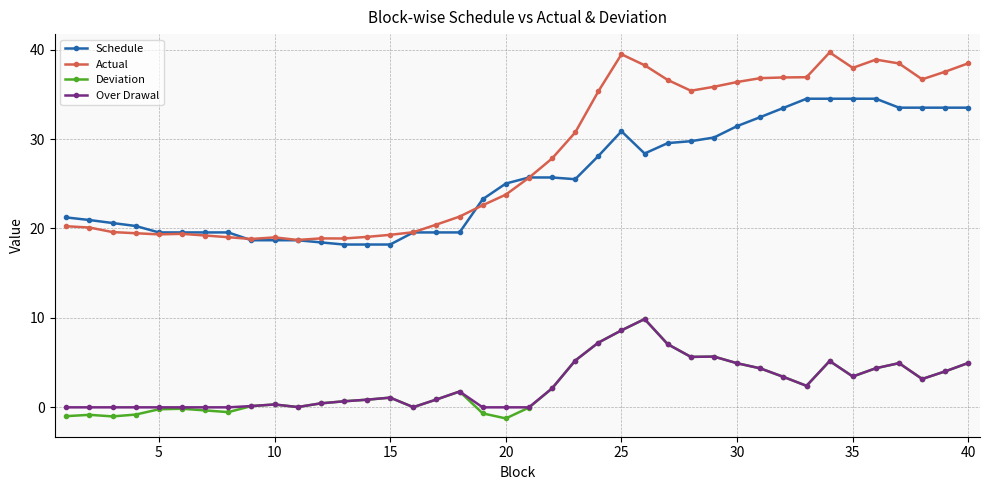

What is the maximum value for Schedule?

34.5